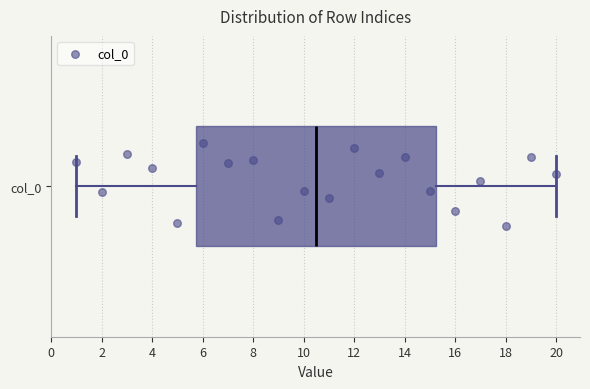

Transcribe this box plot: give where the median line is, the range the box spans, and where the two whiskers end, as read against the x-axis. The values are not printed on the chart, so give them approximately, as read against the axis.

median 10.6, box 5.8 to 15.2, whiskers 1.0 to 20.0